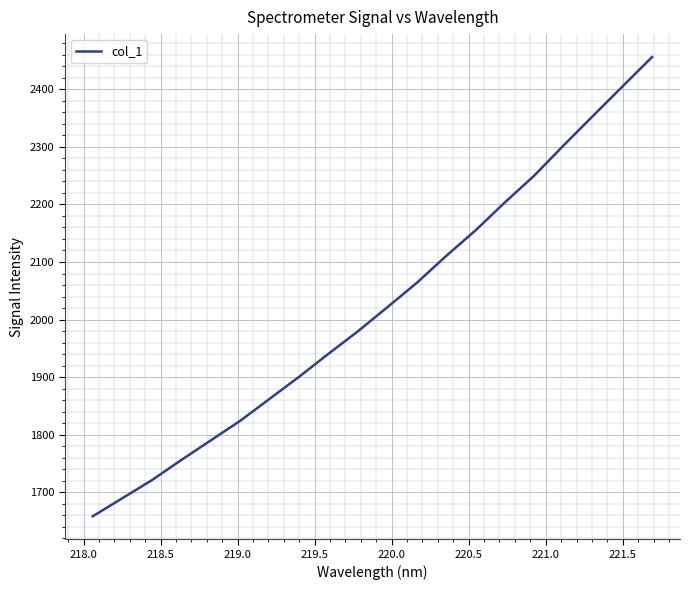

What is the maximum value shown in the chart?

2456.1